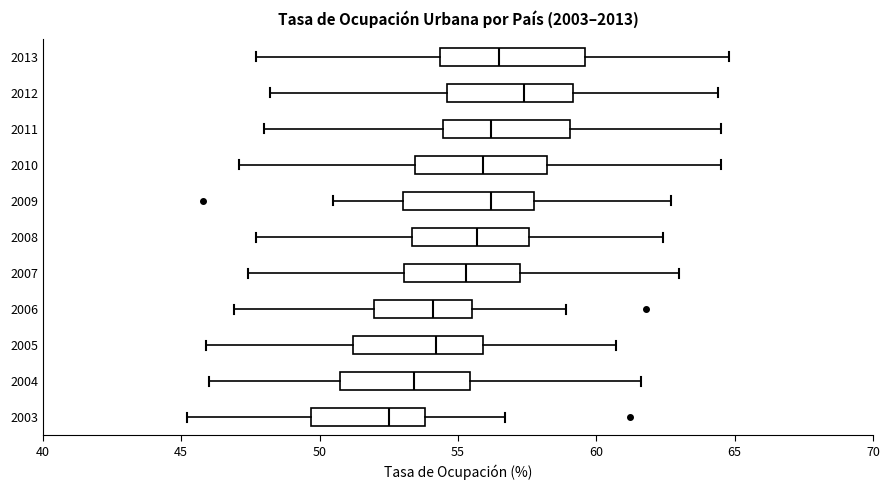

Where is the right edge of the box at y = 2004 on the x-axis? The values are not printed on the chart, so give them approximately, as read against the axis.

55.5